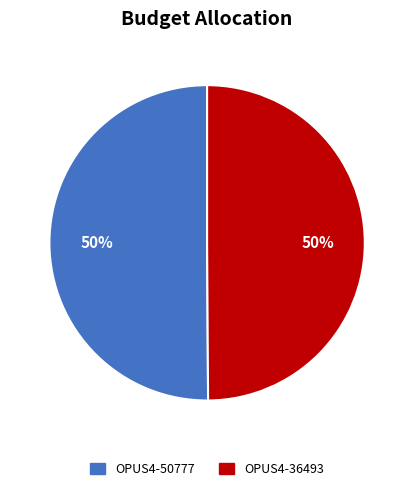

To the nearest percent, what percentage of the pie is OPUS4-50777?

50%